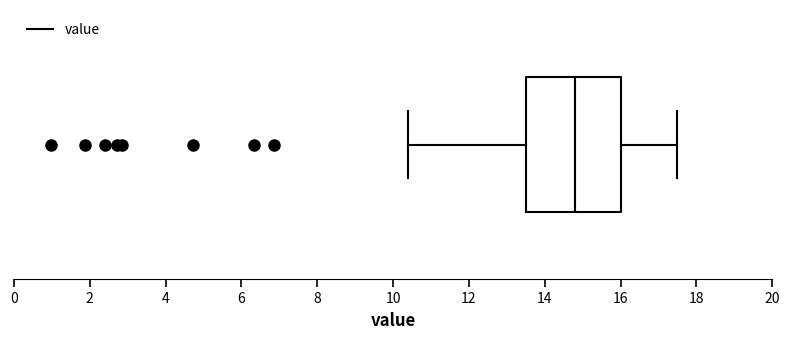

Transcribe this box plot: give where the median line is, the range the box spans, and where the two whiskers end, as read against the x-axis. The values are not printed on the chart, so give them approximately, as read against the axis.

median 14.8, box 13.4 to 16.0, whiskers 10.4 to 17.4